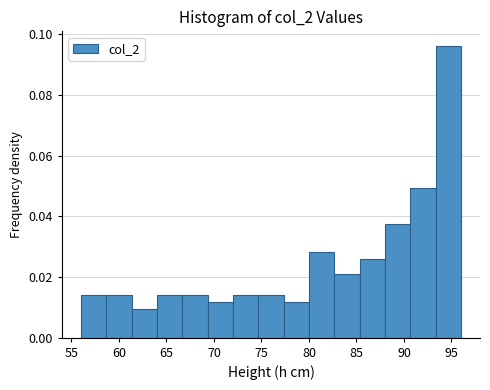

What is the height of the bar covering 72.0 to 74.5 on the x-axis? Neither the bar edges nor the heights are printed on the chart, so give them approximately, as read against the axes.

0.014